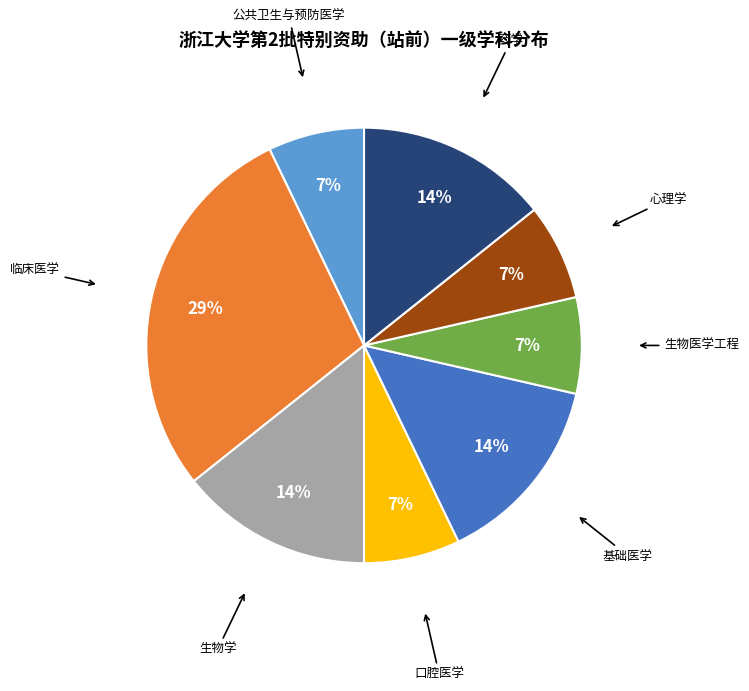

The 口腔医学 slice represents 17% of the pie. True or false?

False